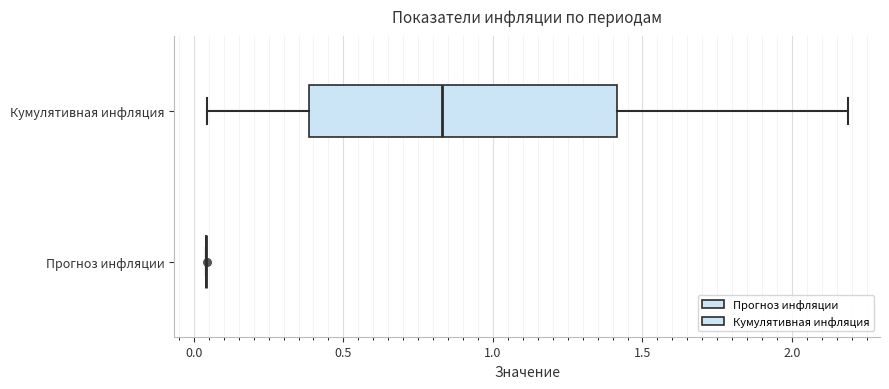

Reading bottom to top, transcribe this box plot: for each box, give where its median line is, the range the box spans, and where its two whiskers end, as read against the x-axis. The values are not printed on the chart, so give them approximately, as read against the axis.

Прогноз инфляции: box collapsed to a line at 0.05, whiskers 0.05 to 0.05
Кумулятивная инфляция: median 0.85, box 0.40 to 1.40, whiskers 0.05 to 2.20